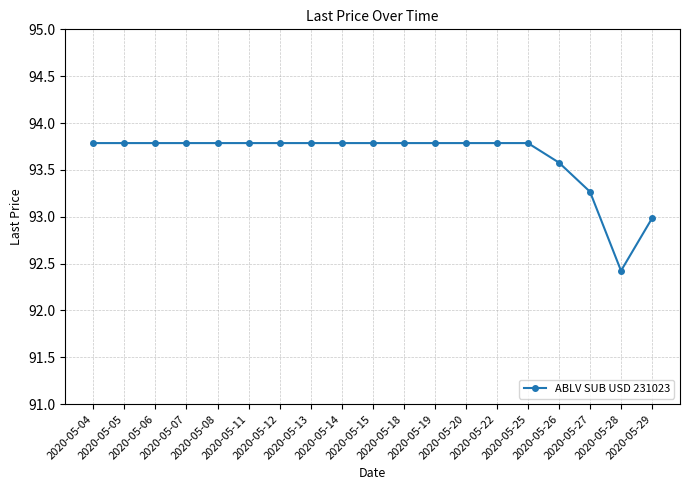

How many lines are shown in the chart?

1